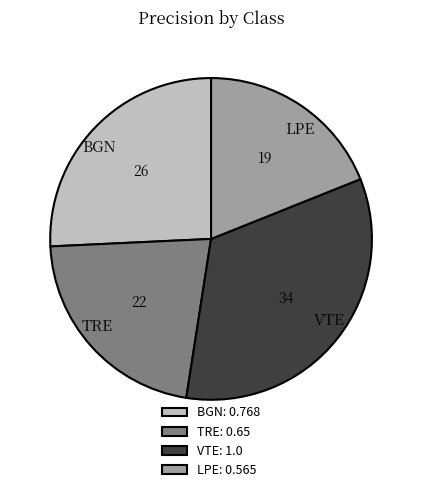

Is the sum of BGN and VTE greater than half?

Yes